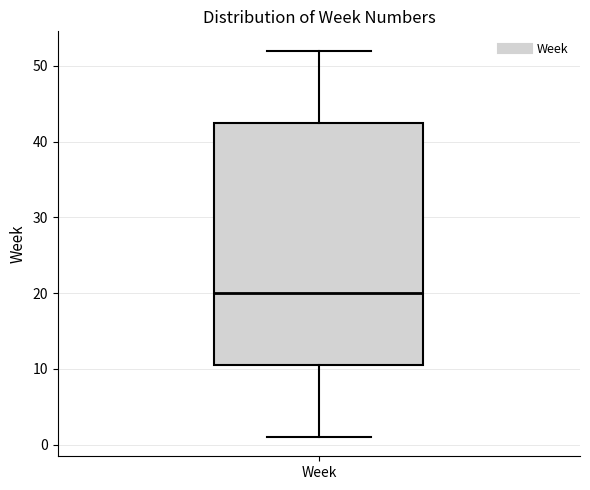

Read this box plot against the y-axis: the position of the median line, the range covered by the box, and the ends of both whiskers. The values are not printed on the chart, so give them approximately, as read against the axis.

median 20, box 11 to 43, whiskers 1 to 52